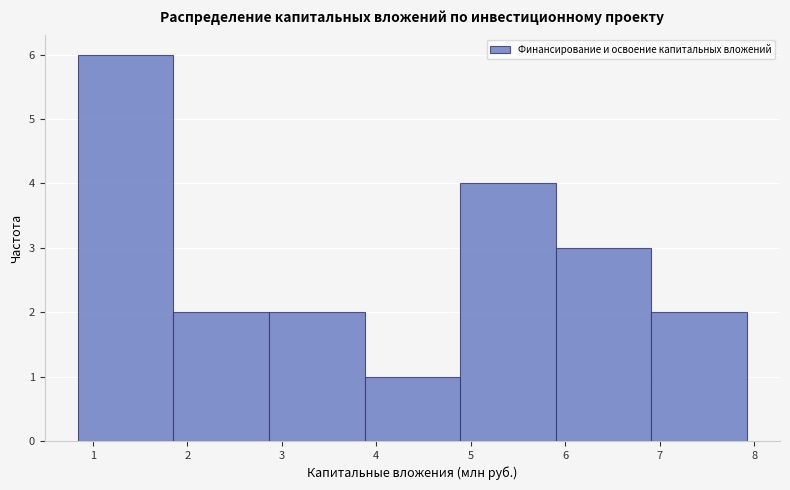

How tall is the bar that spans 4.9 to 5.9 on the x-axis? Neither the bar edges nor the heights are printed on the chart, so give them approximately, as read against the axes.

4